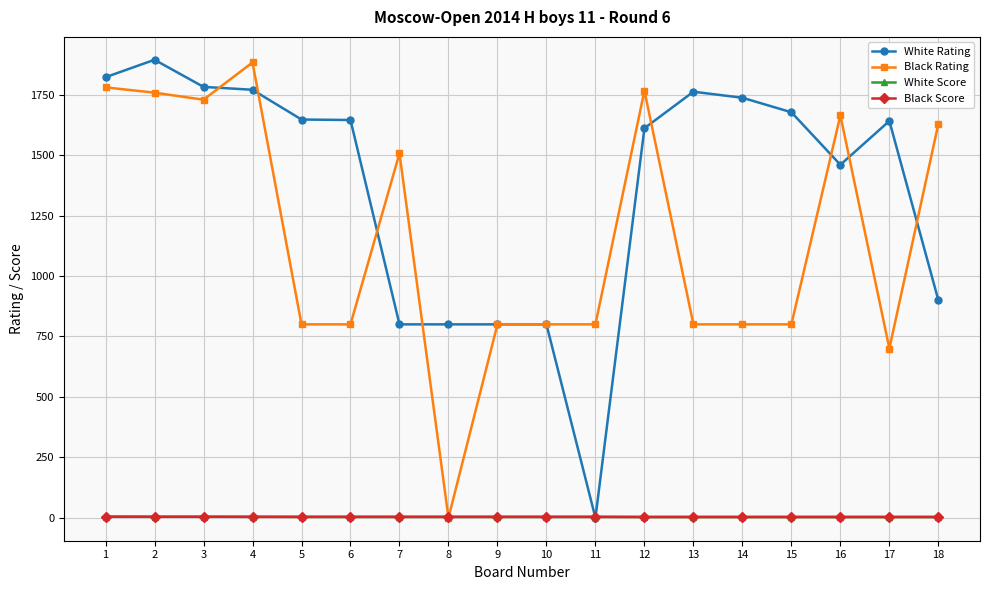

Is the value of Black Score at 17 greater than the value of Black Rating at 13?

No